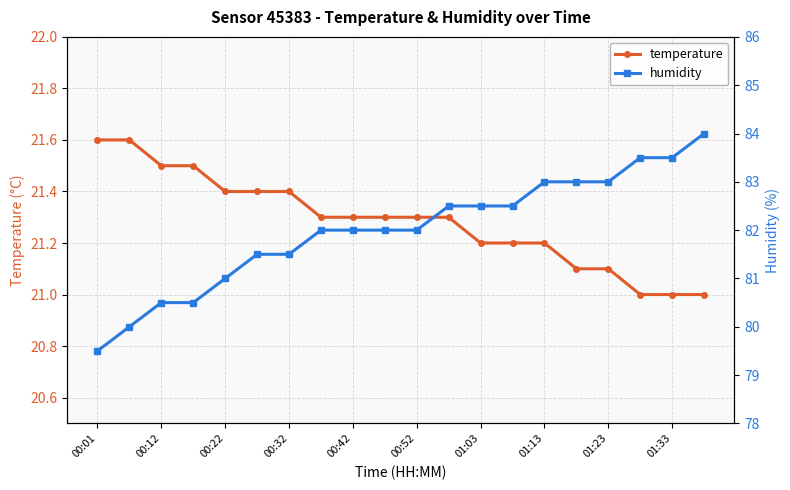

True or false: humidity and temperature intersect in this chart.

False